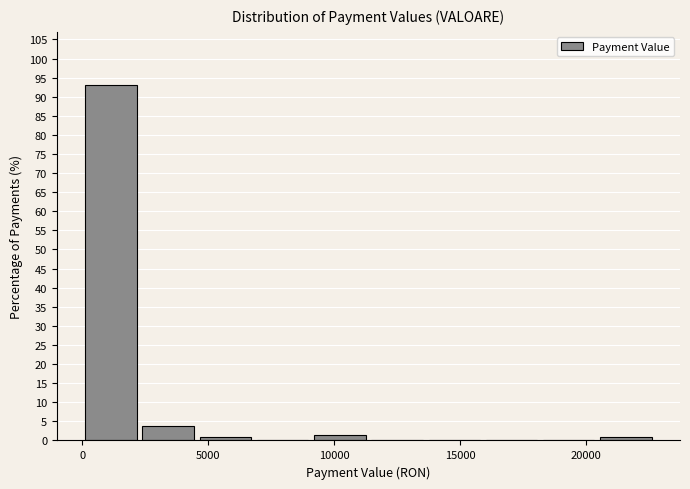

Reading left to right, list every bar in this chart as the range it spans on the x-axis followed by its height. Neither the bar edges nor the heights are printed on the chart, so give them approximately, as read against the axes.

0 to 2500: 93.0
2500 to 4500: 4.0
4500 to 7000: 1.0
7000 to 9000: 0
9000 to 11500: 1.5
11500 to 13500: 0
13500 to 16000: 0
16000 to 18000: 0
18000 to 20500: 0
20500 to 22500: 1.0